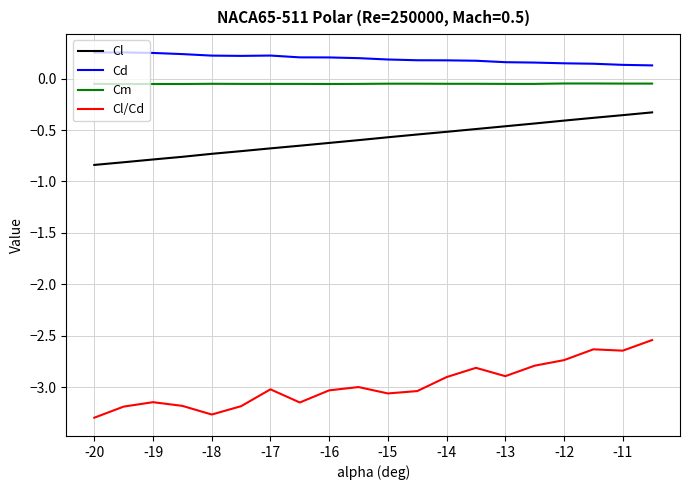

What are all the series names shown in the legend?

Cl, Cd, Cm, Cl/Cd